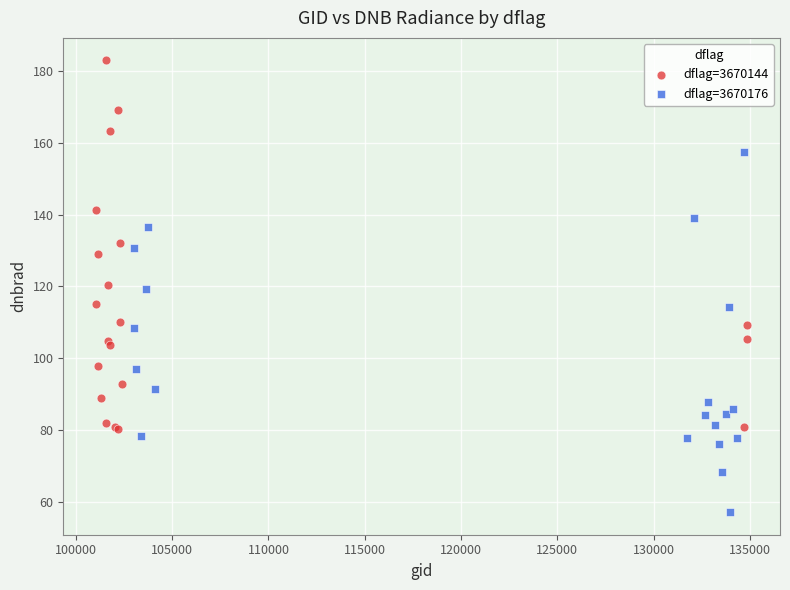

Which series has the largest Y range (max minus min)?

dflag=3670144